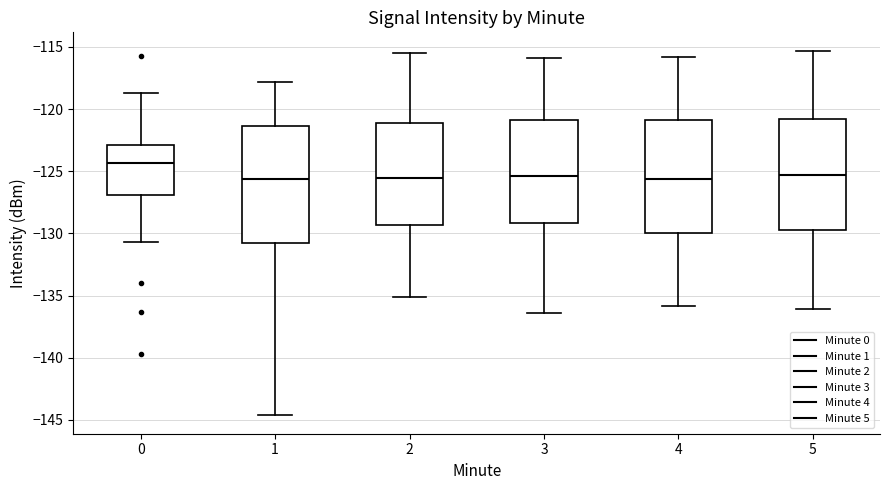

Which box has the highest median line?

0